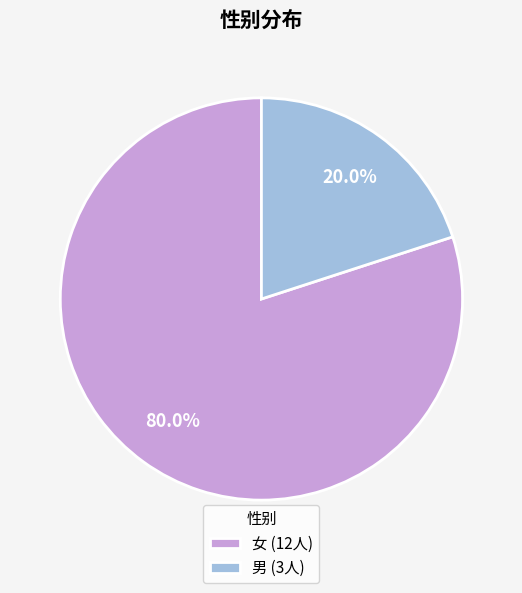

Which slice is the largest?

女